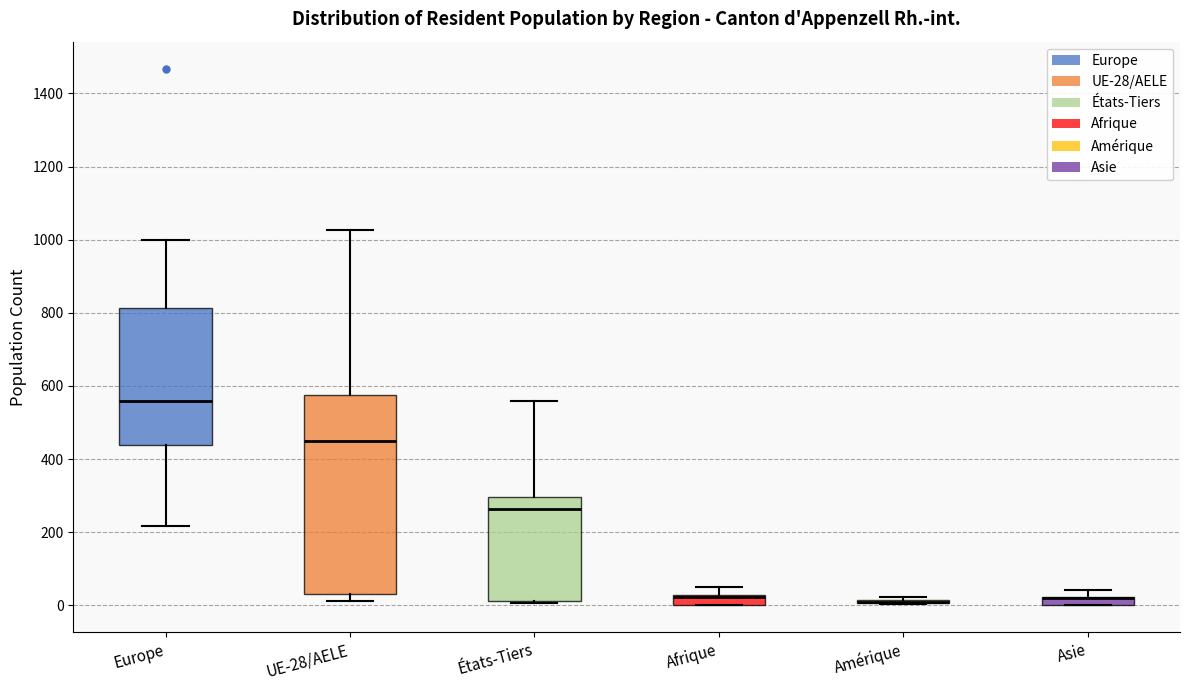

Comparing the boxes themselves (not the whiskers), which one is the tallest?

UE-28/AELE